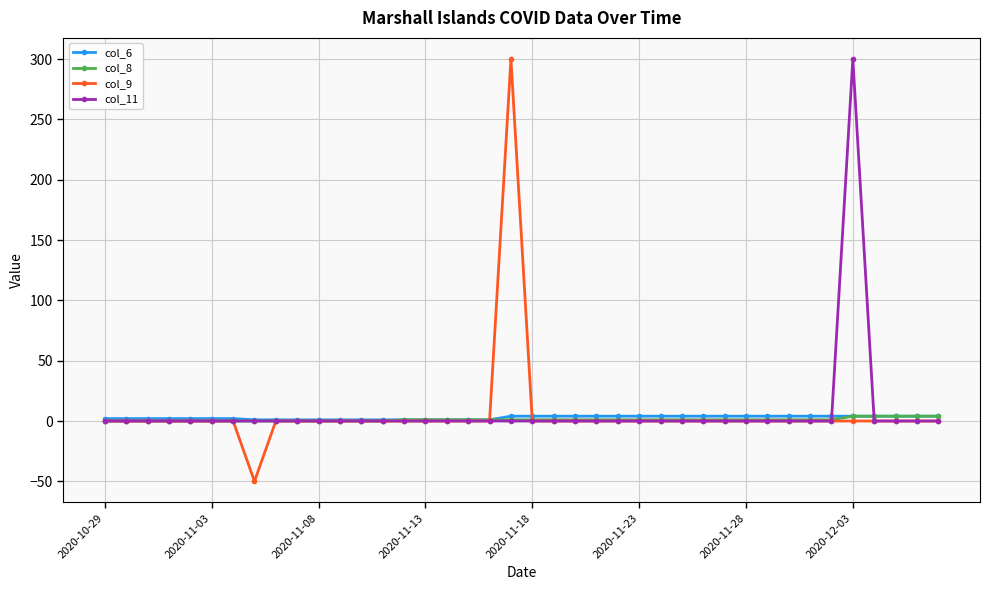

After their last crossing, which series has the higher values: col_11 or col_6?

col_6